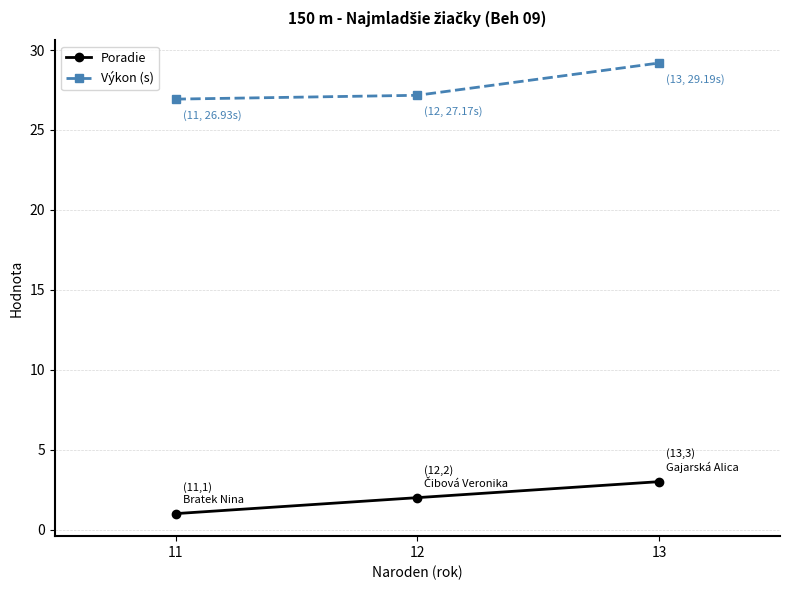

List the labels in order of Poradie value, largest first.

13, 12, 11